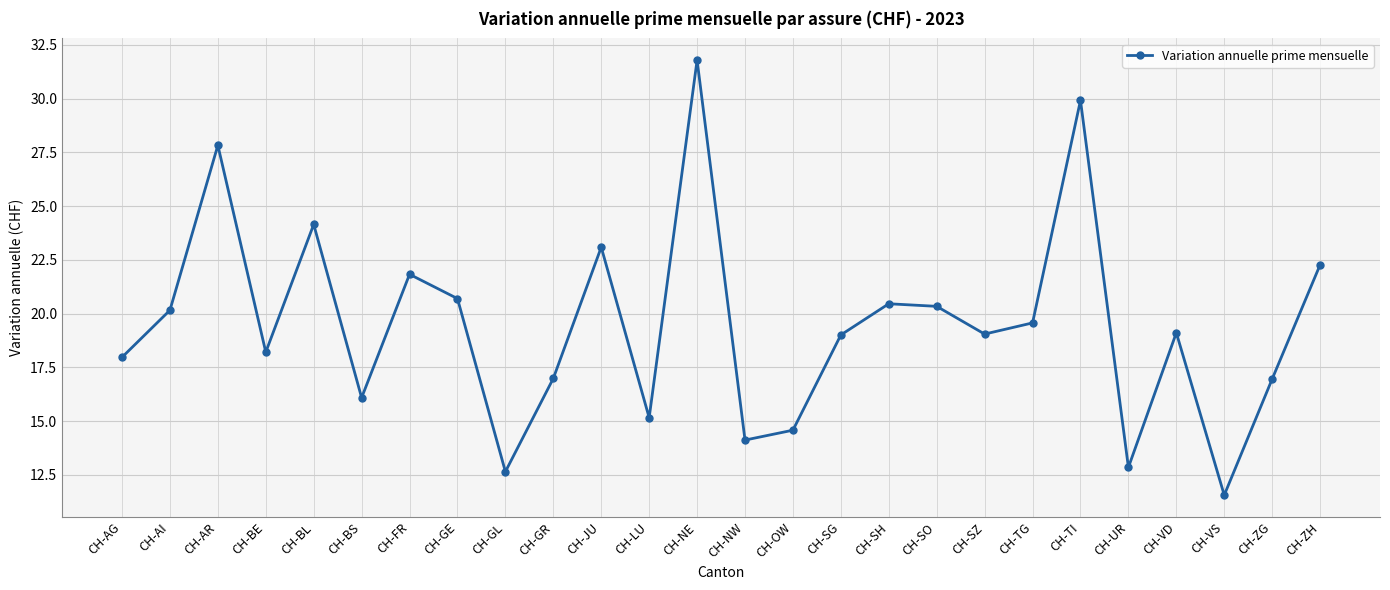

The value at CH-ZH is 22.3. True or false?

True